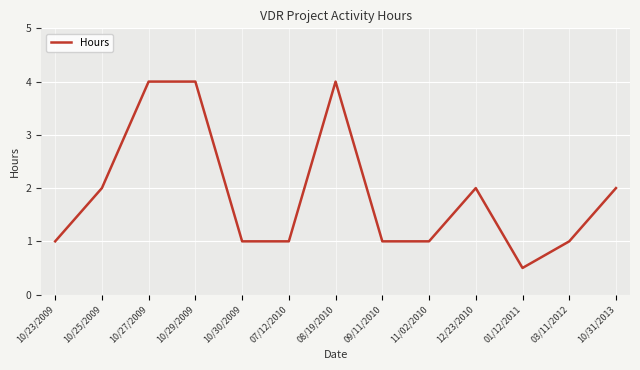

Reading right to left, list all the values displayed in this chart.

2.0	1.0	0.5	2.0	1.0	1.0	4.0	1.0	1.0	4.0	4.0	2.0	1.0